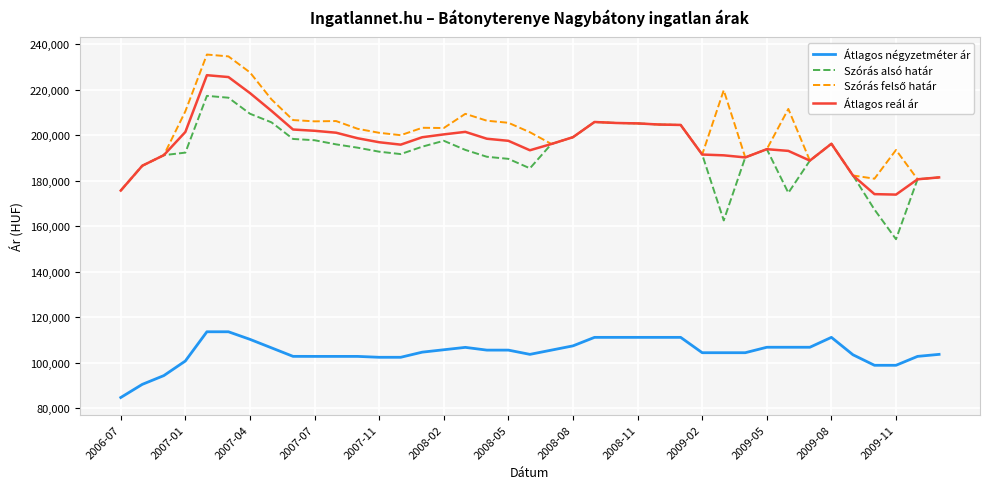

True or false: Átlagos reál ár and Átlagos négyzetméter ár cross at least once.

False